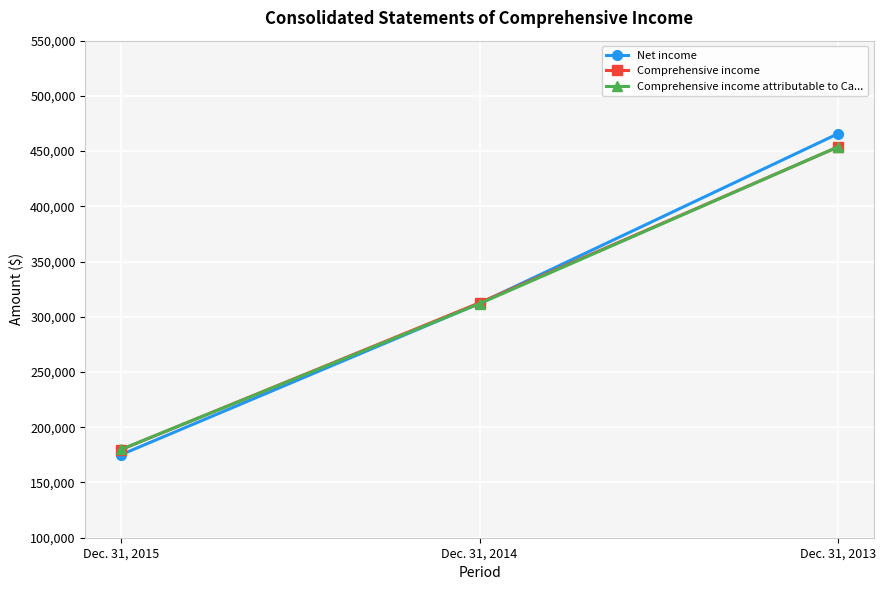

At which label does Net income reach its peak?

Dec. 31, 2013